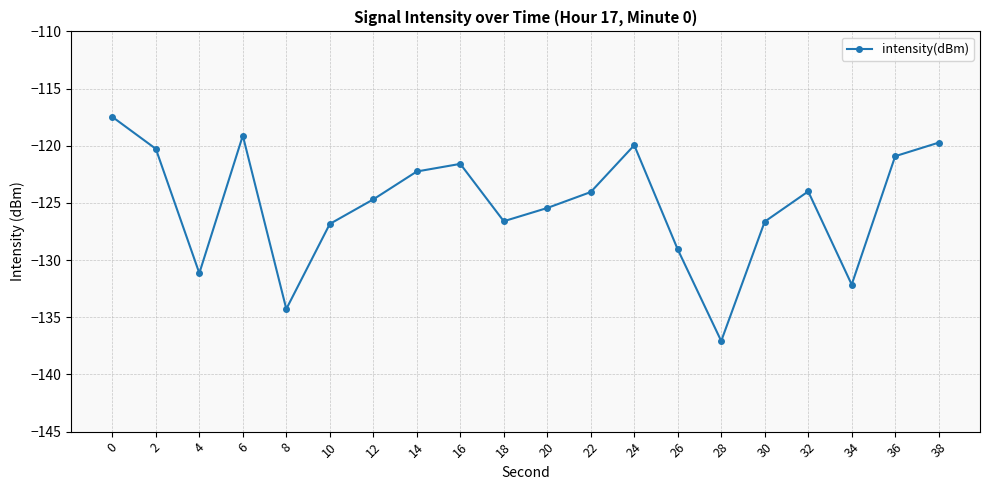

What is the difference between the second highest and minimum values?

18.0